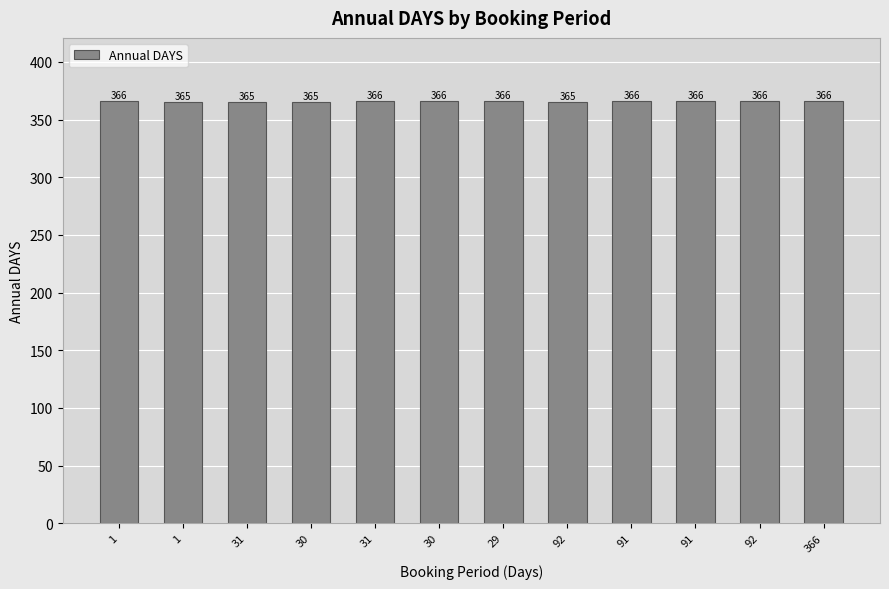

Reading left to right, what are all the values shown in this chart?

366	365	365	365	366	366	366	365	366	366	366	366